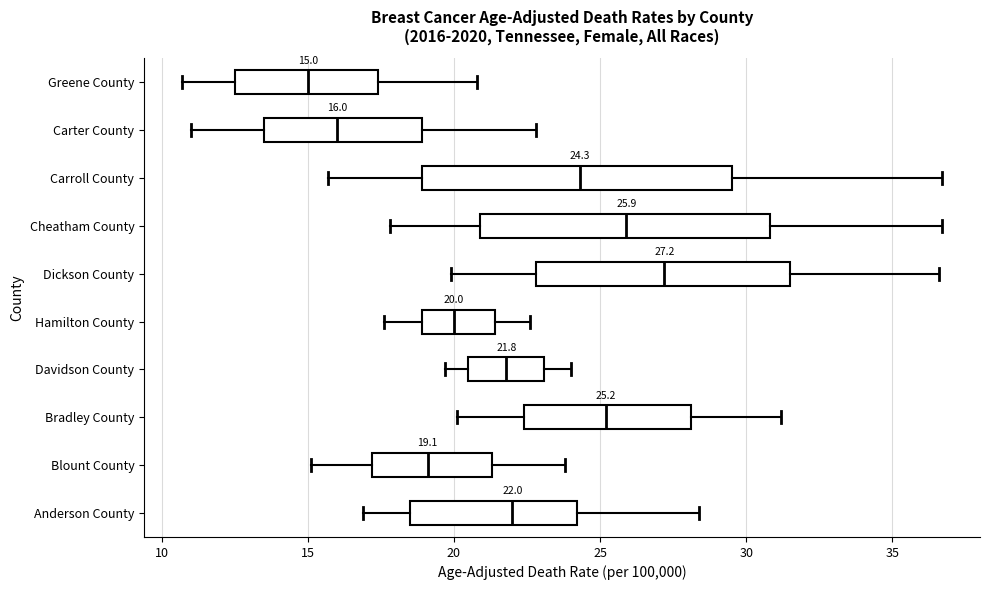

Which box has the furthest to the right median line?

Dickson County